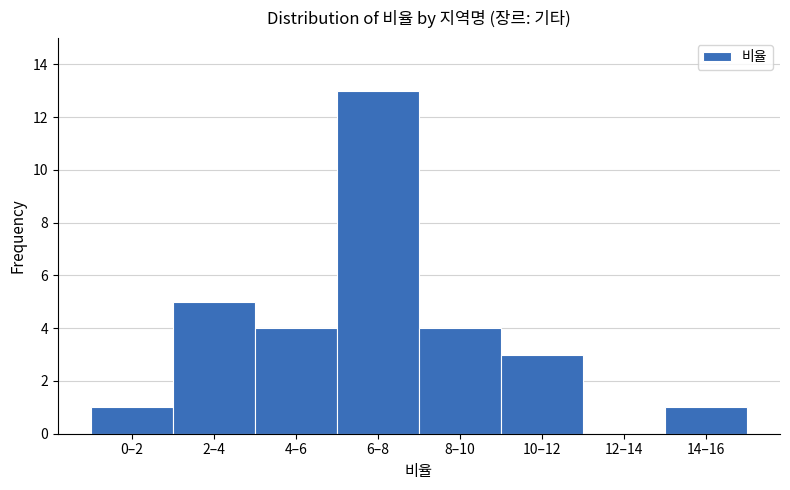

Reading right to left, what are all the values shown in this chart?

14–16=1	12–14=0	10–12=3	8–10=4	6–8=13	4–6=4	2–4=5	0–2=1